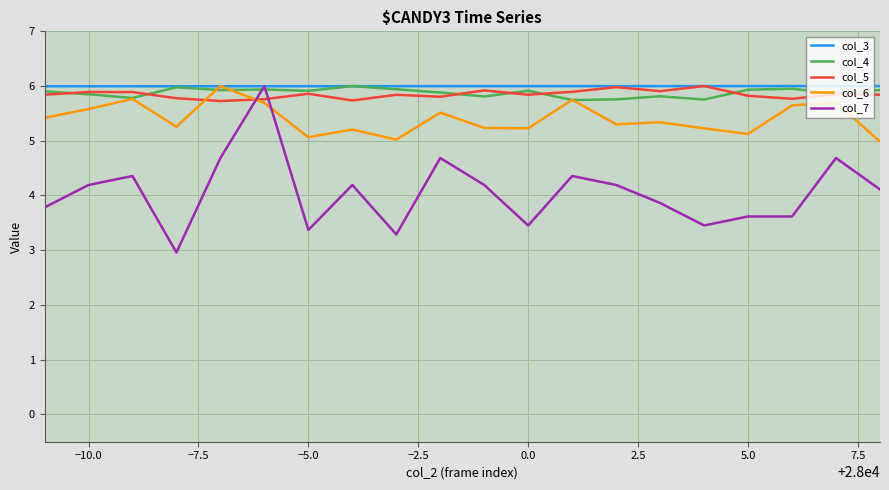

What are all the series names shown in the legend?

col_3, col_4, col_5, col_6, col_7